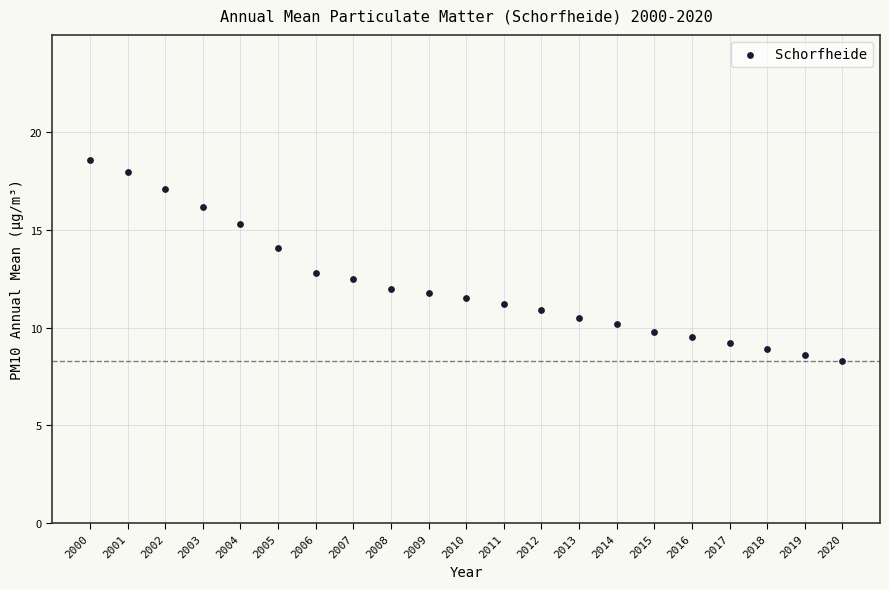

What is the range of X values (max minus min)?

20.0